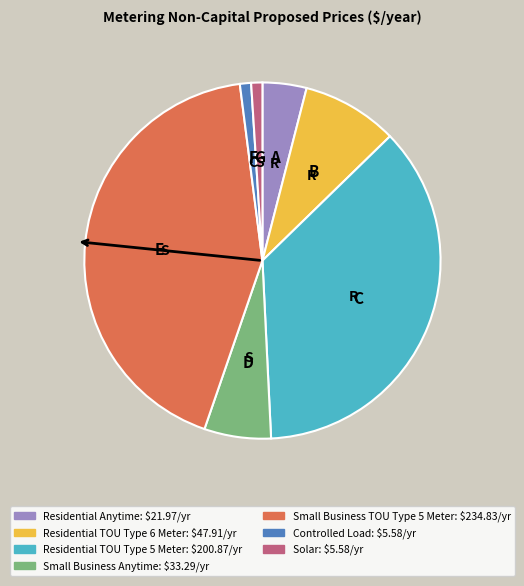

Count the number of slices in the pie.

7